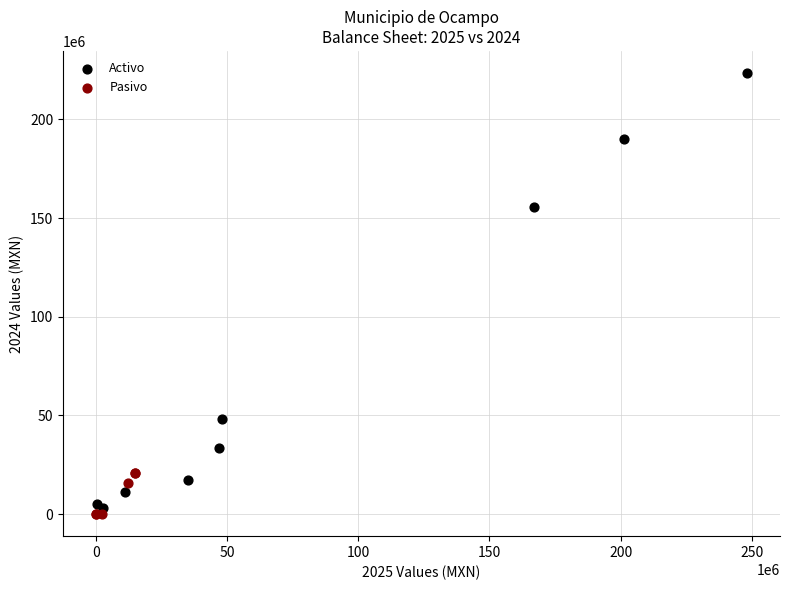

Which series has the widest spread of Y values?

Activo